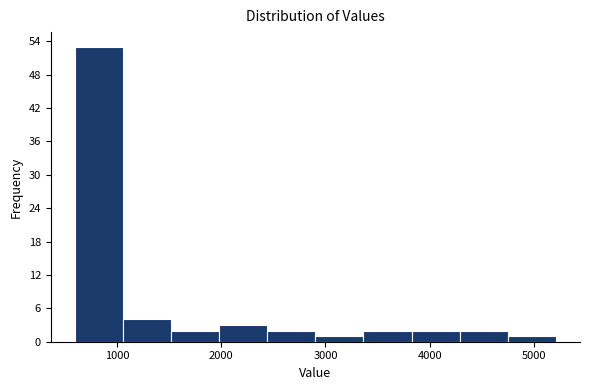

Reading left to right, list every bar in this chart as the range it spans on the x-axis followed by its height. Neither the bar edges nor the heights are printed on the chart, so give them approximately, as read against the axes.

600 to 1100: 53
1100 to 1500: 4
1500 to 2000: 2
2000 to 2400: 3
2400 to 2900: 2
2900 to 3400: 1
3400 to 3800: 2
3800 to 4300: 2
4300 to 4800: 2
4800 to 5200: 1